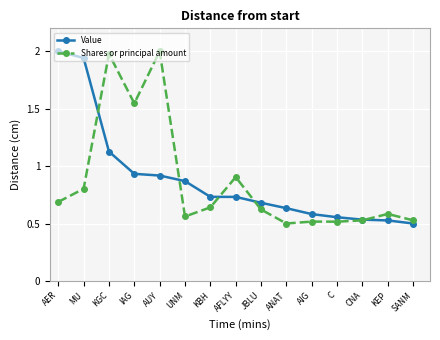

What is the label of the 3rd point from the right?

CNA